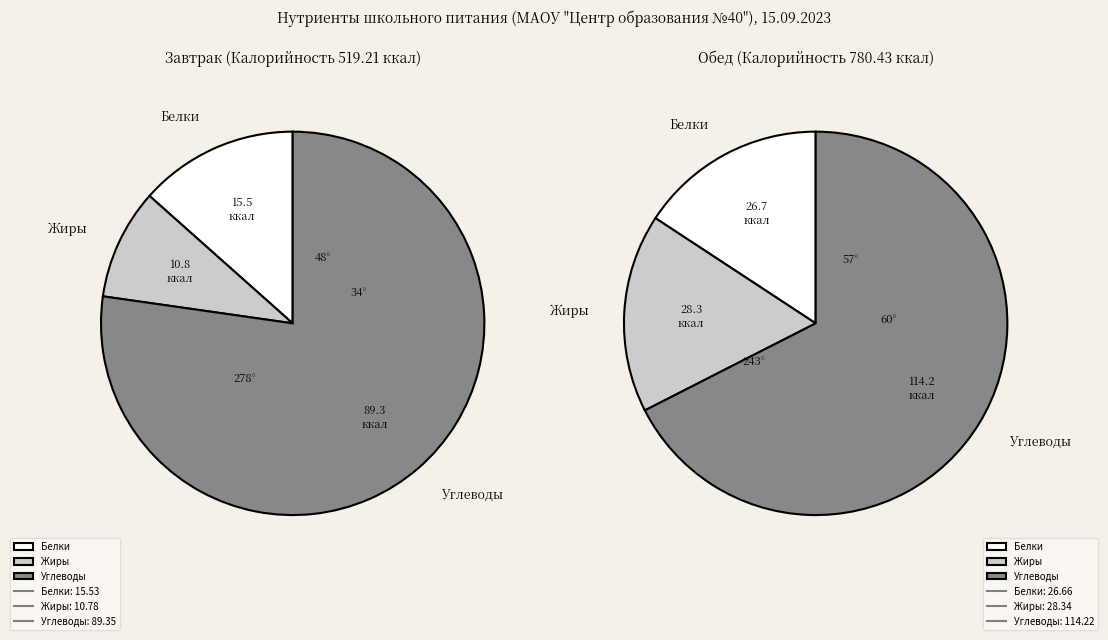

What percentage is the Обед slice, to the nearest percent?

60%